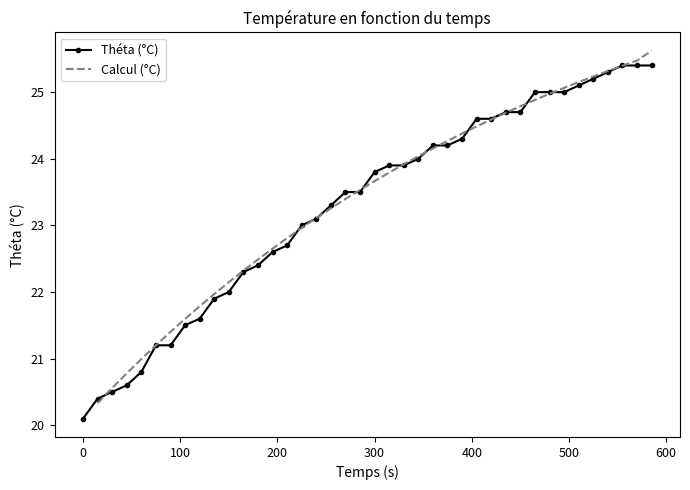

What is the lowest value of the Théta (°C) series?

20.1